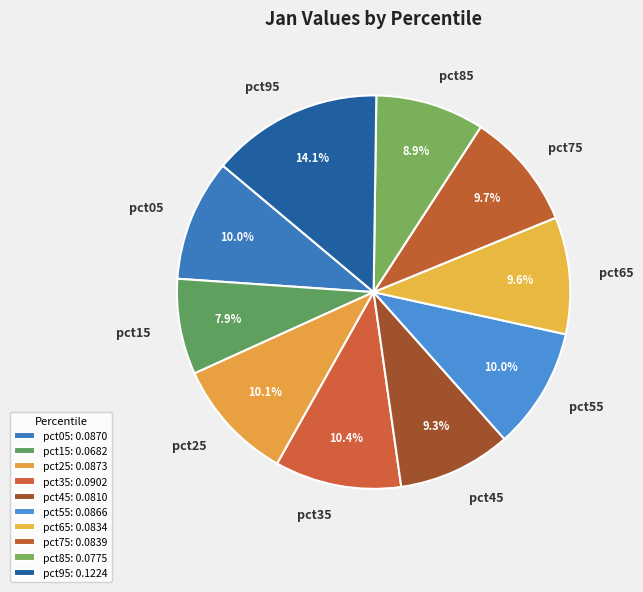

Does pct15 represent more than half of the total?

No